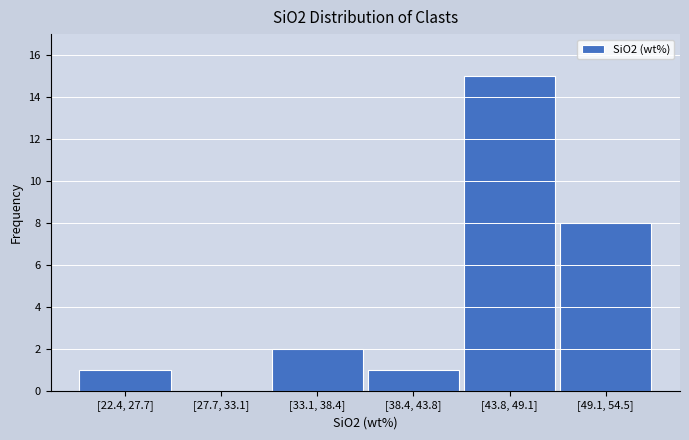

Reading left to right, list all the values displayed in this chart.

[22.4, 27.7]=1	[27.7, 33.1]=0	[33.1, 38.4]=2	[38.4, 43.8]=1	[43.8, 49.1]=15	[49.1, 54.5]=8